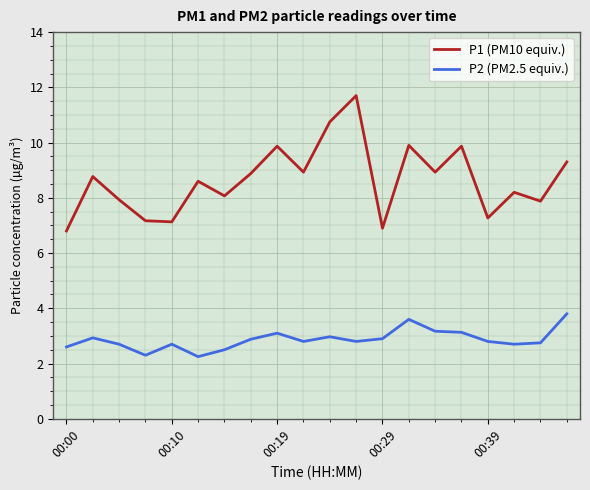

Which series has the largest total across all categories?

P1 (PM10 equiv.)